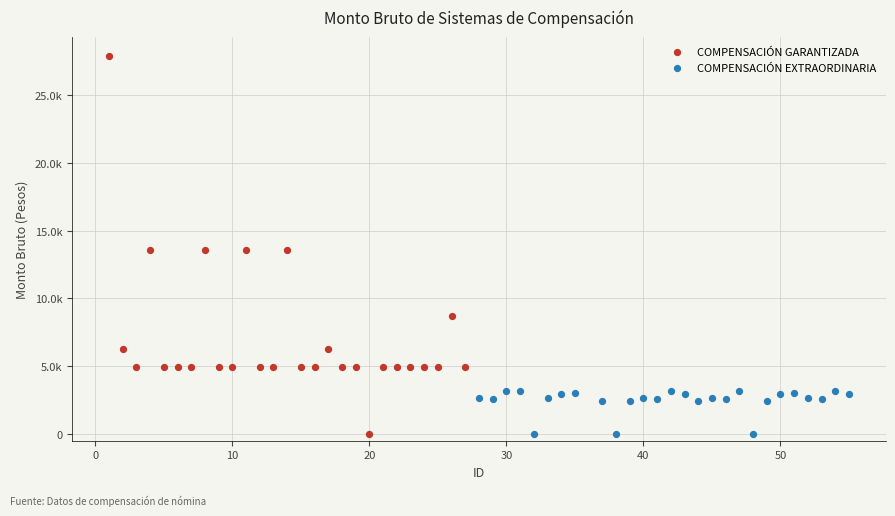

What are all the series names shown in the legend?

COMPENSACIÓN GARANTIZADA, COMPENSACIÓN EXTRAORDINARIA